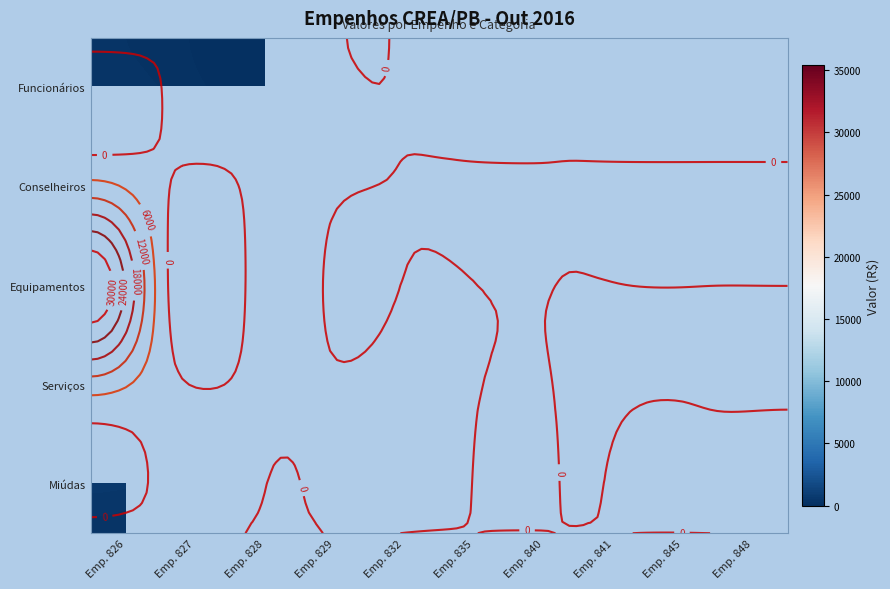

Count the number of categories in the chart.

10